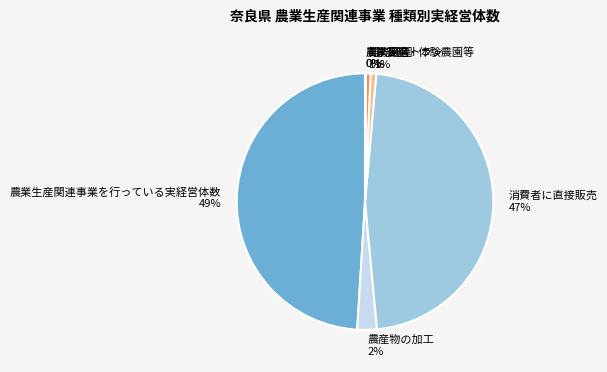

To the nearest percent, what is the difference between the 貸農園・体験農園等 and 消費者に直接販売 slice percentages?

46%